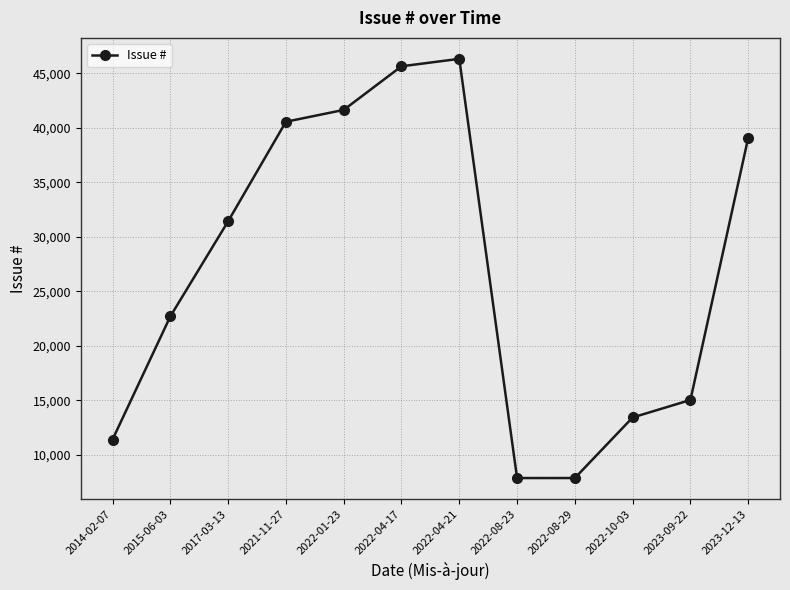

Between 2022-08-23 and 2021-11-27, which is larger?

2021-11-27